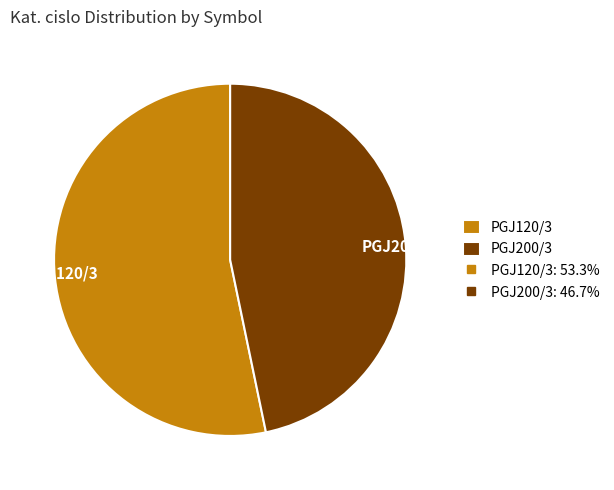

Which slice is the largest?

PGJ120/3